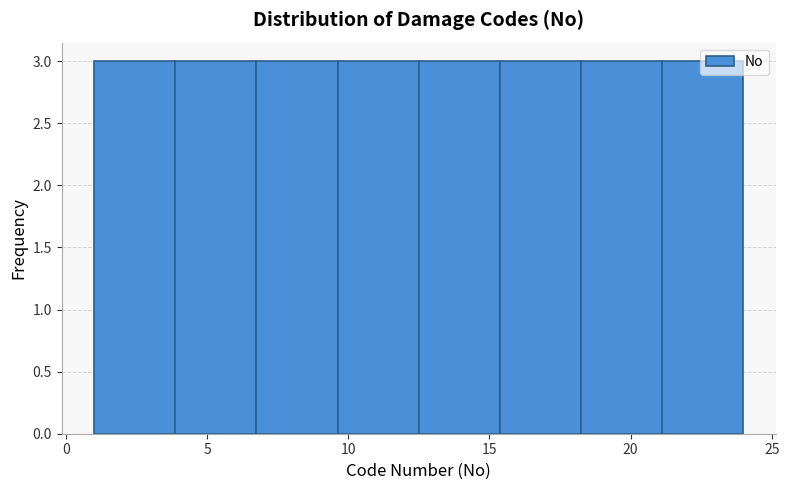

Reading left to right, transcribe this chart: for each bar, give the range it covers on the x-axis and its height. Neither the bar edges nor the heights are printed on the chart, so give them approximately, as read against the axes.

1.0 to 4.0: 3
4.0 to 7.0: 3
7.0 to 9.5: 3
9.5 to 12.5: 3
12.5 to 15.5: 3
15.5 to 18.5: 3
18.5 to 21.0: 3
21.0 to 24.0: 3